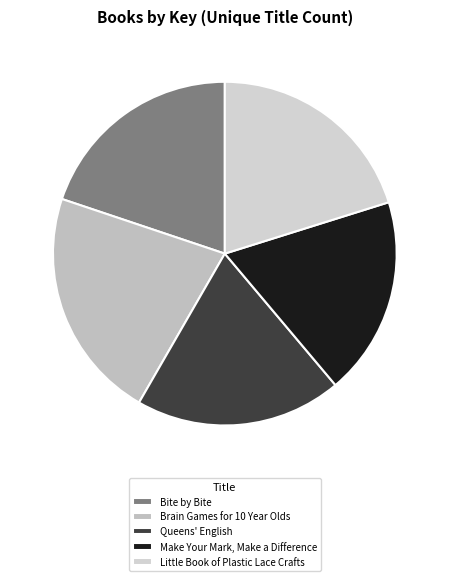

What is the ratio of the value at Little Book of Plastic Lace Crafts to the value at Brain Games for 10 Year Olds?

0.9